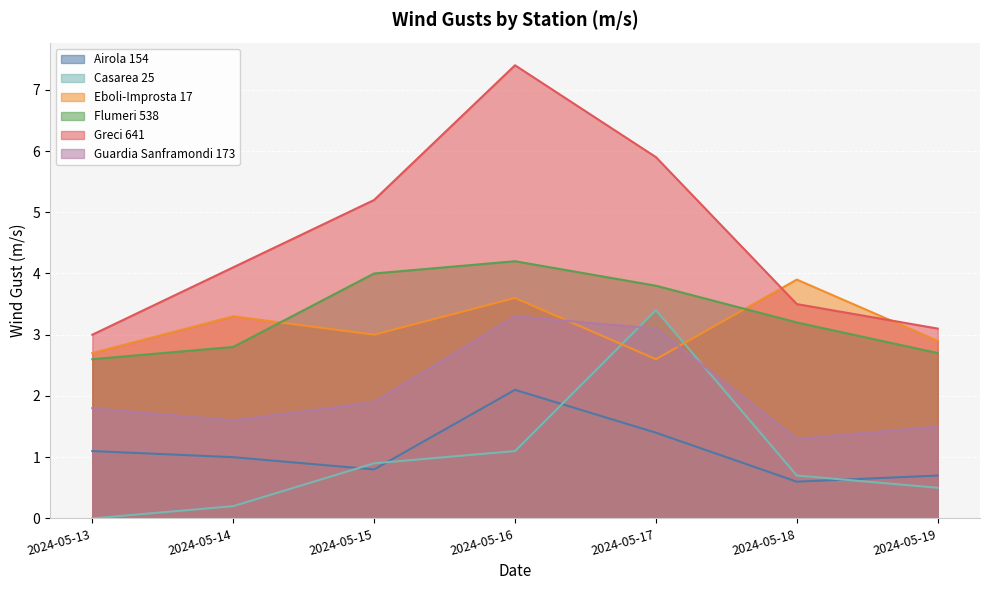

What are all the series names shown in the legend?

Airola 154, Casarea 25, Eboli-Improsta 17, Flumeri 538, Greci 641, Guardia Sanframondi 173